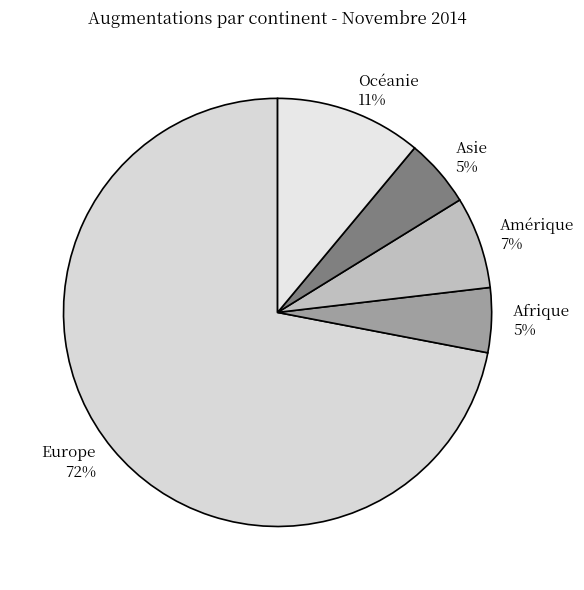

Which category has the biggest portion of the pie?

Europe